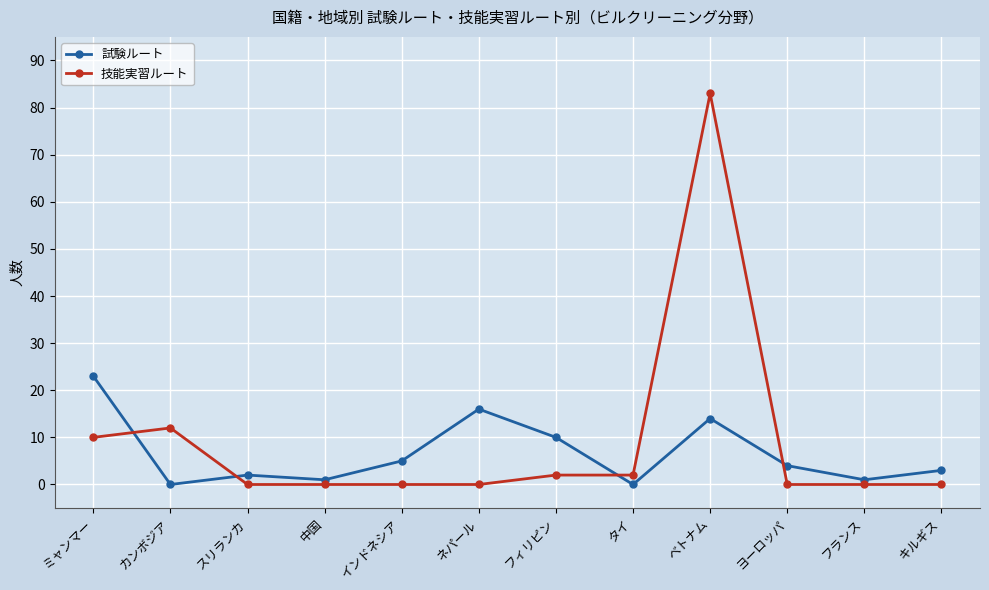

What is the value of the 技能実習ルート point at the 1st from the left?

10